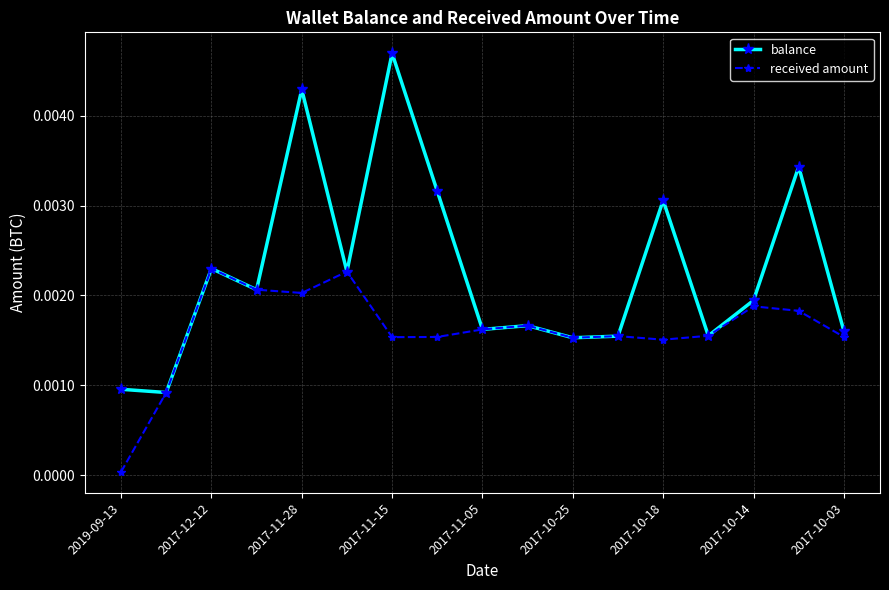

Which series has the largest total across all categories?

balance